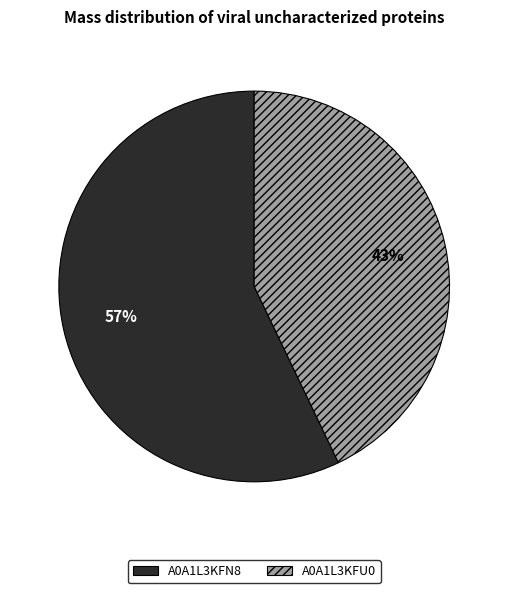

Is it true that A0A1L3KFN8 is 52% of the pie?

False